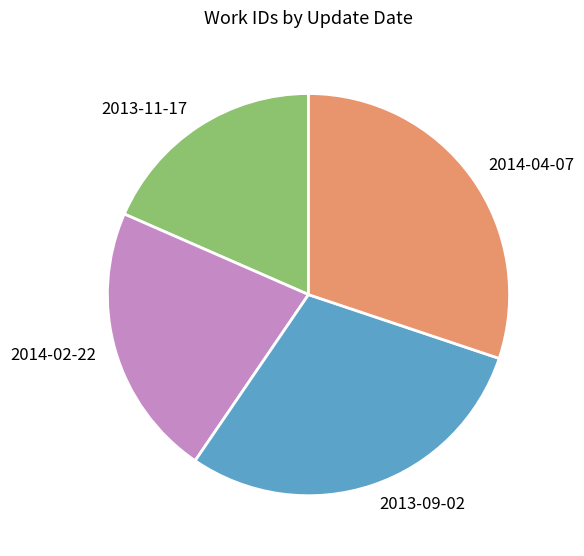

Is the sum of 2014-02-22 and 2013-11-17 greater than half?

No